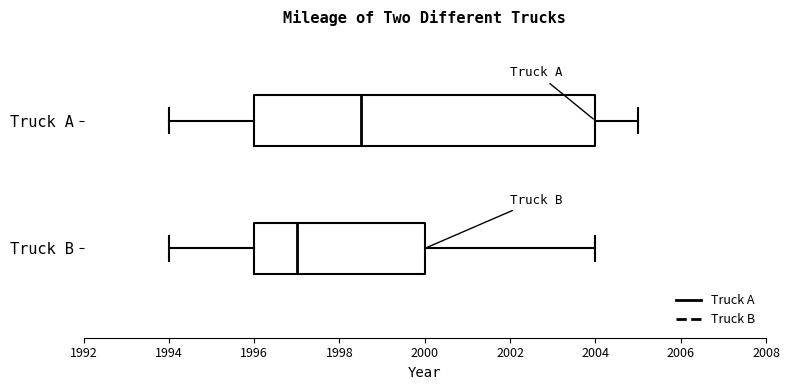

Which box is the widest, from its left edge to its right edge?

Truck A